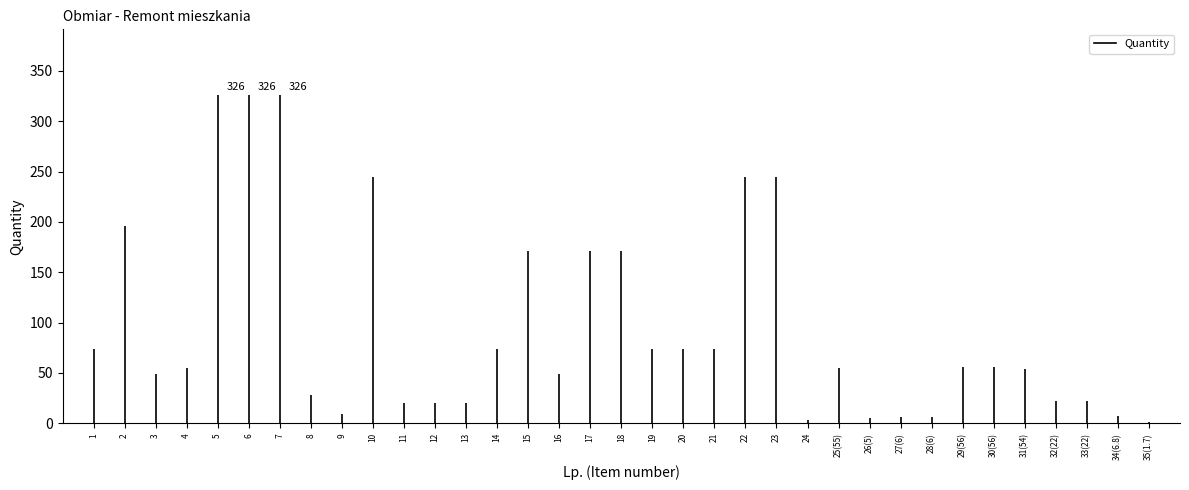

Does the chart have visible grid lines?

No